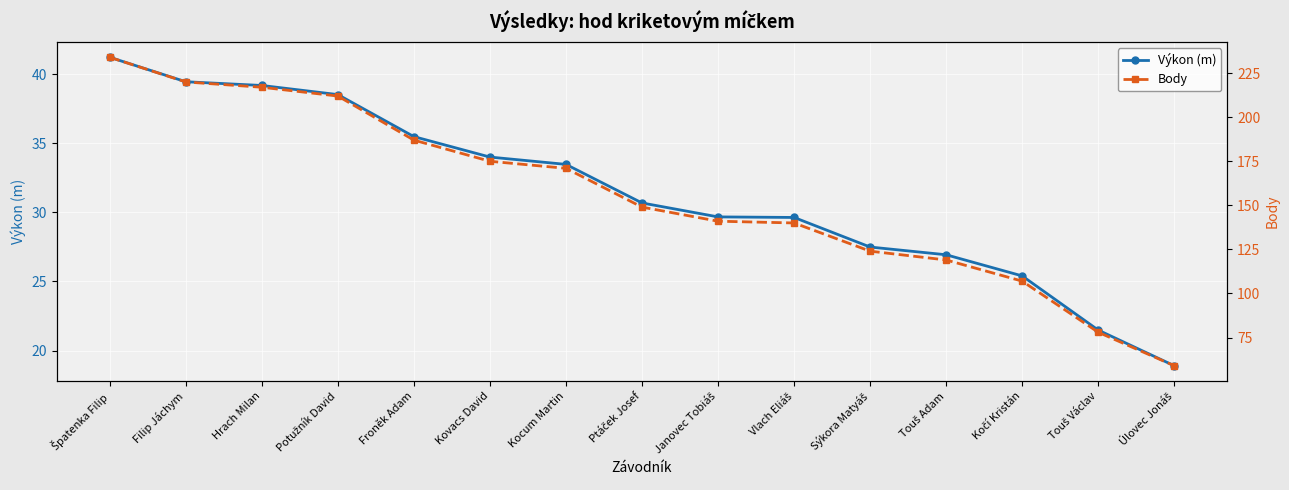

True or false: Výkon (m) and Body intersect in this chart.

False